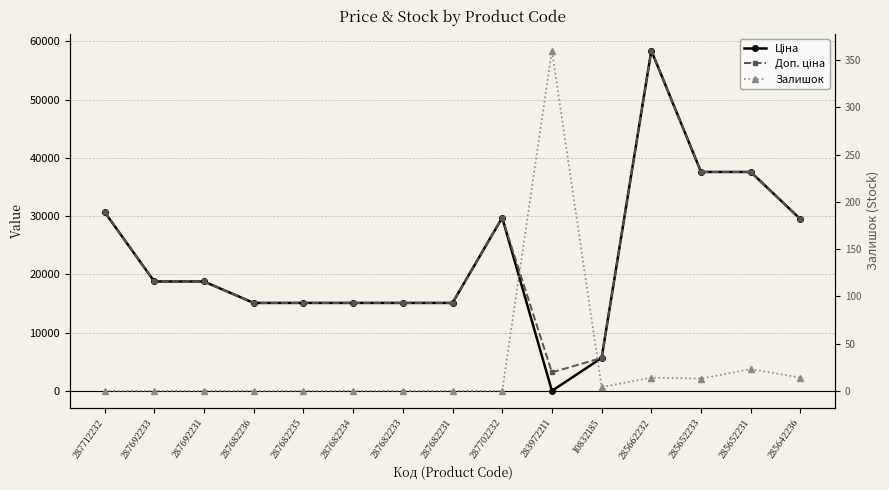

What is the difference between the highest and lowest values at 287682234?

15120.0